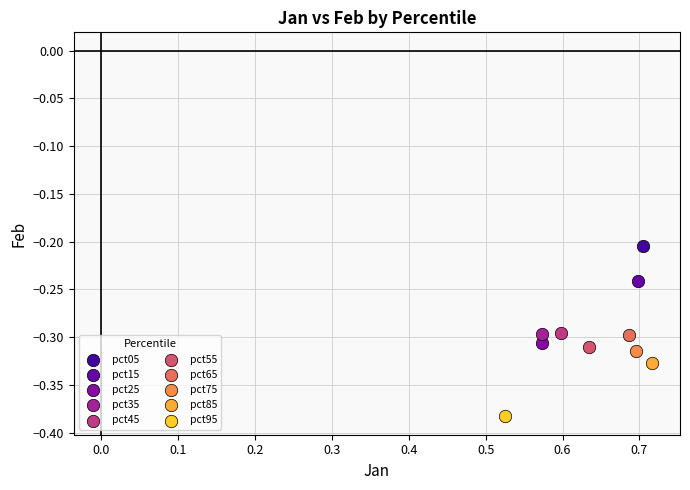

What are all the series names shown in the legend?

pct05, pct15, pct25, pct35, pct45, pct55, pct65, pct75, pct85, pct95